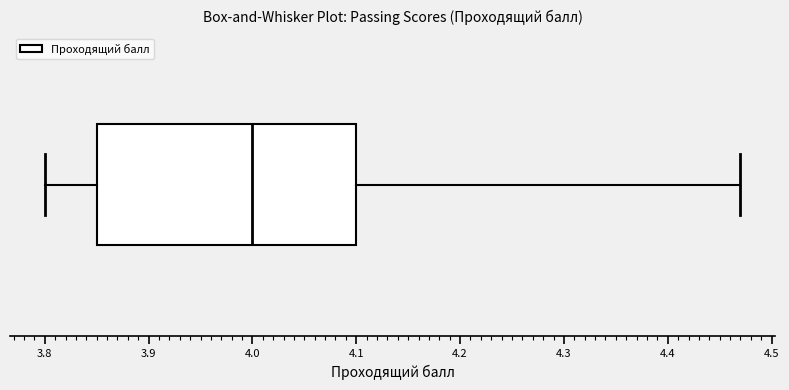

Where is the left edge of the box on the x-axis? The values are not printed on the chart, so give them approximately, as read against the axis.

3.85